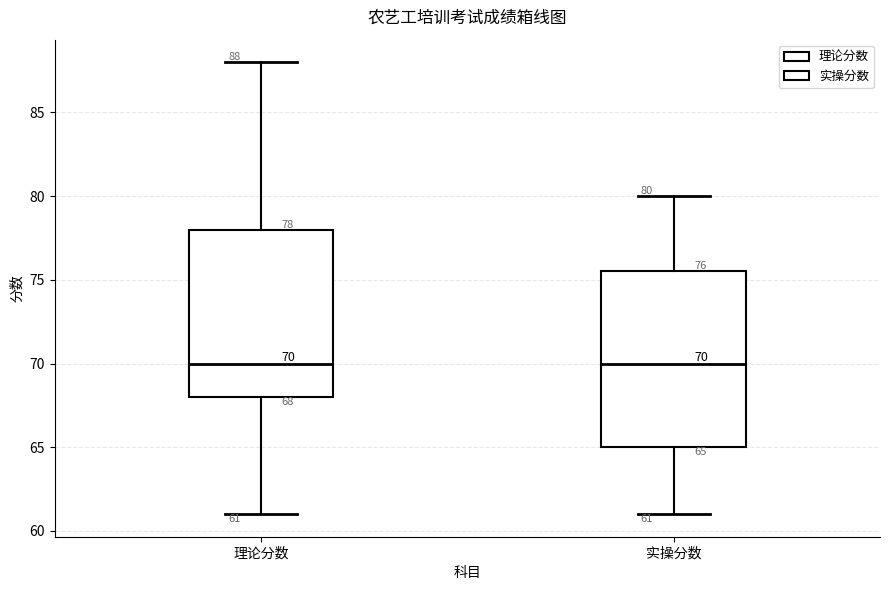

Which box is the tallest, from its lower edge to its upper edge?

实操分数